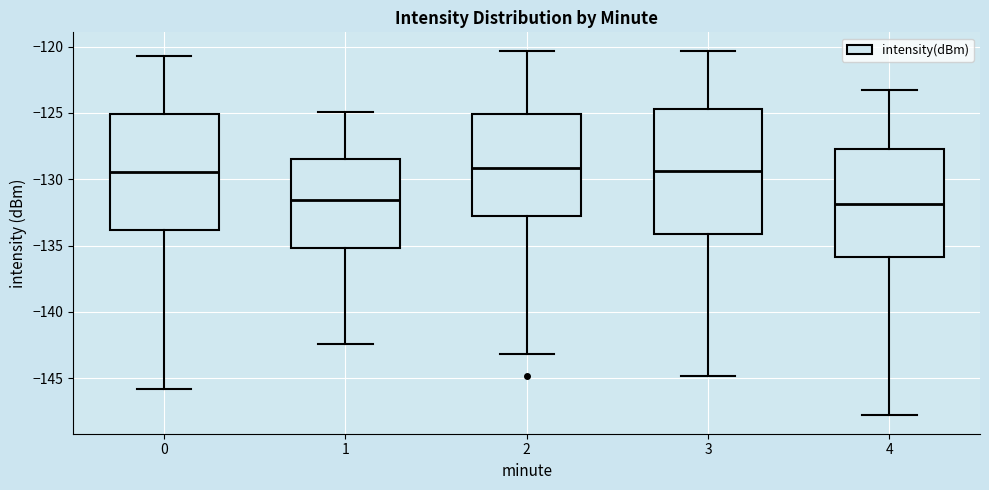

Reading left to right, read every box against the y-axis: the position of its median line, the range the box covers, and the ends of its whiskers. The values are not printed on the chart, so give them approximately, as read against the axis.

0: median -129.5, box -134.0 to -125.0, whiskers -146.0 to -120.5
1: median -131.5, box -135.0 to -128.5, whiskers -142.5 to -125.0
2: median -129.0, box -133.0 to -125.0, whiskers -143.0 to -120.5
3: median -129.5, box -134.0 to -124.5, whiskers -145.0 to -120.5
4: median -132.0, box -136.0 to -127.5, whiskers -148.0 to -123.5